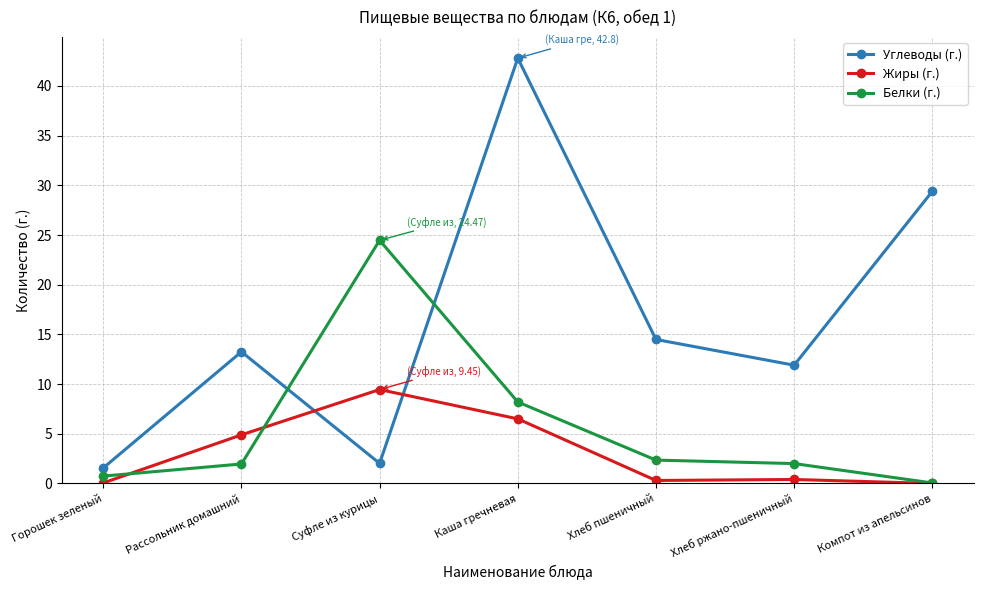

What position from the left is Хлеб ржано-пшеничный?

6